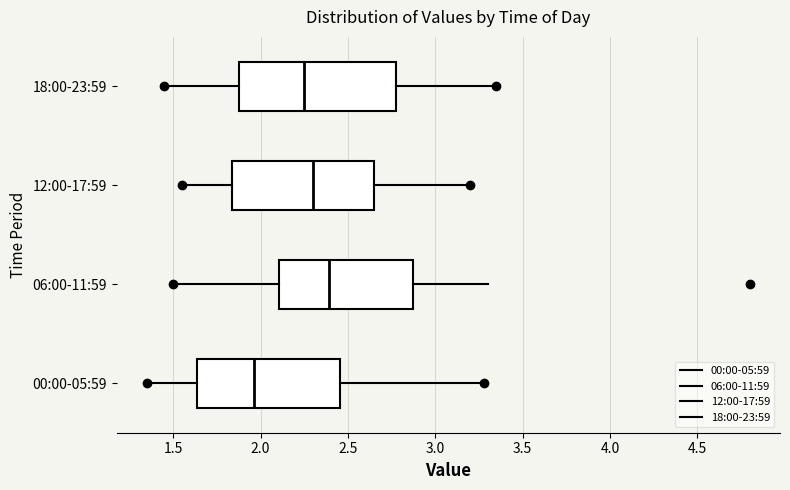

Where is the left edge of the box for 18:00-23:59 on the x-axis? The values are not printed on the chart, so give them approximately, as read against the axis.

1.90